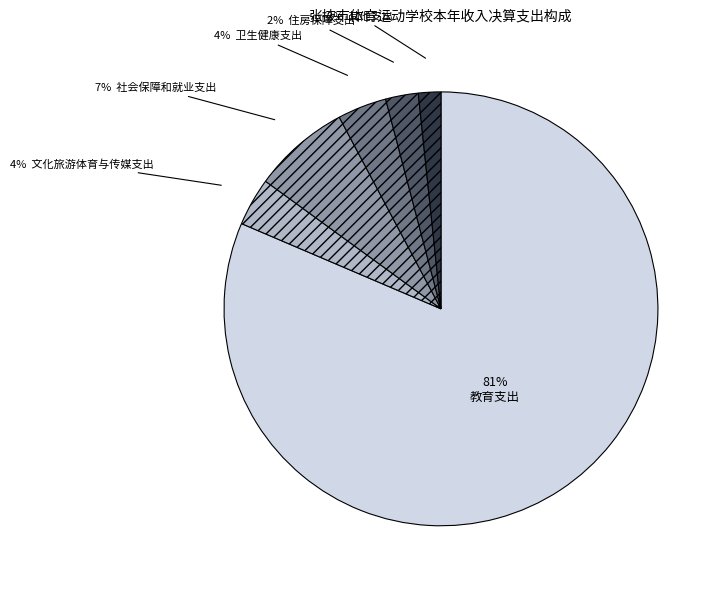

Count the number of slices in the pie.

6